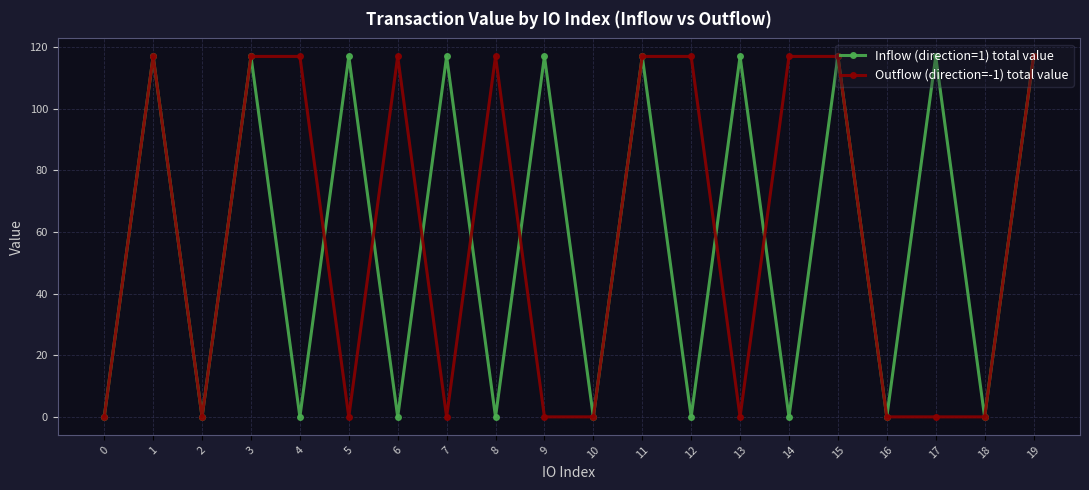

The value of Inflow (direction=1) total value at 1 is 117.0. True or false?

True